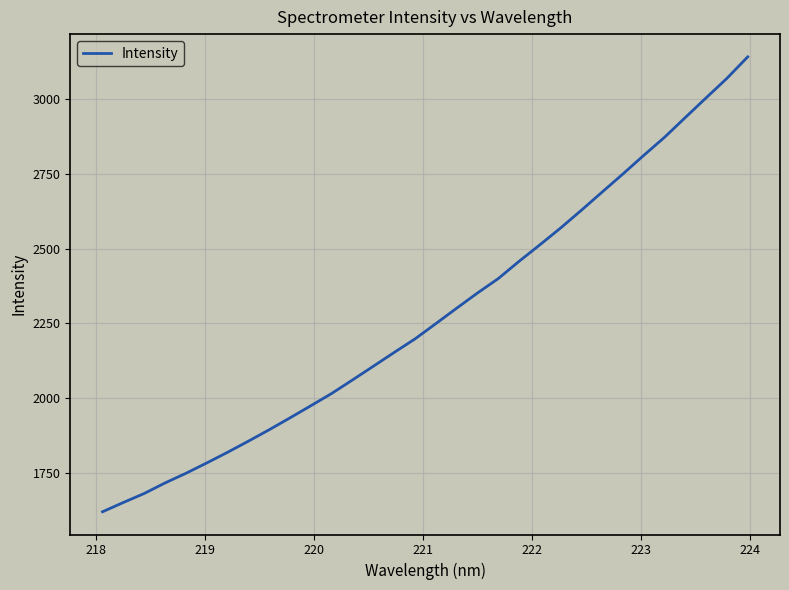

What is the minimum value shown in the chart?

1620.6